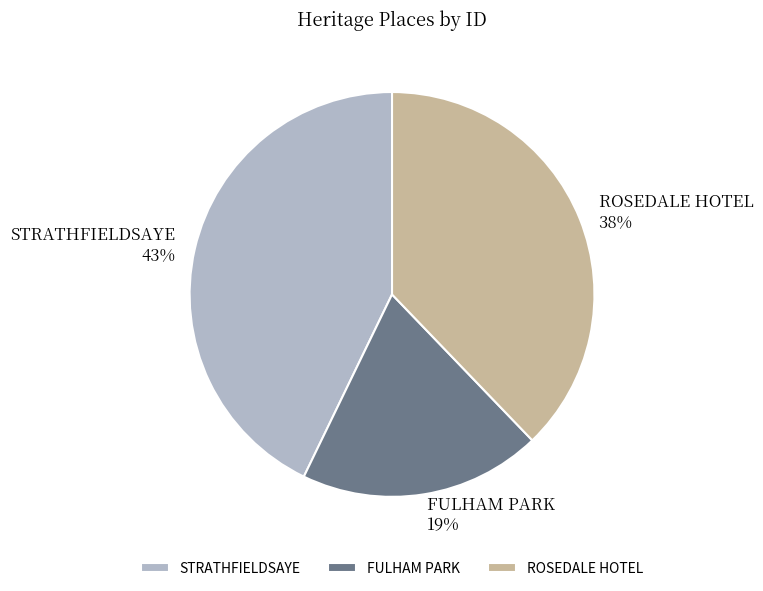

Does any single category account for the majority?

No